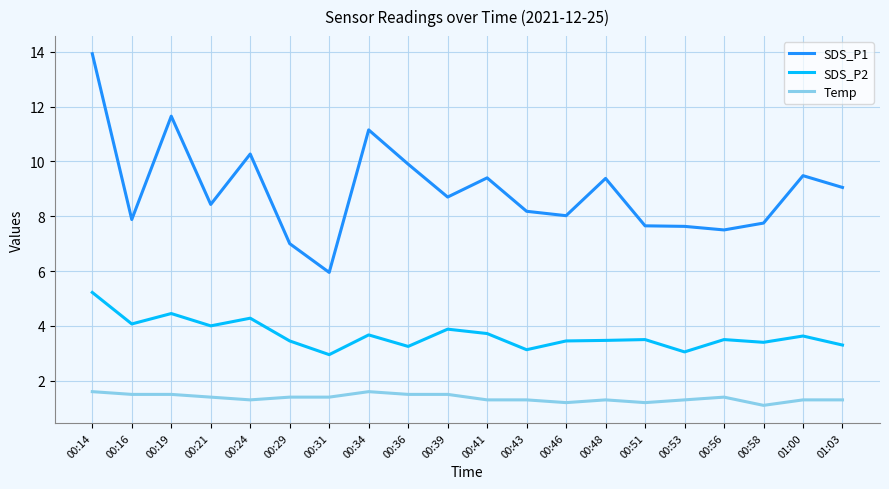

At which category is the sum across all series the highest?

00:14